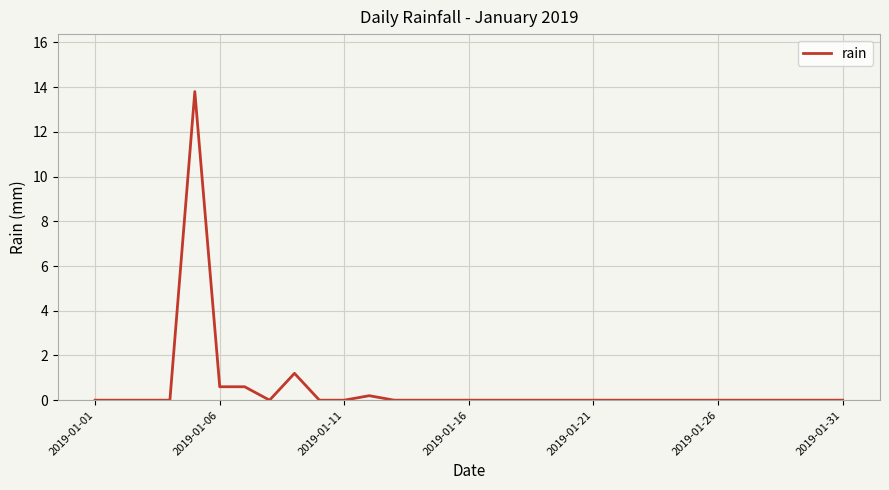

What is the difference between the maximum and minimum values?

13.8